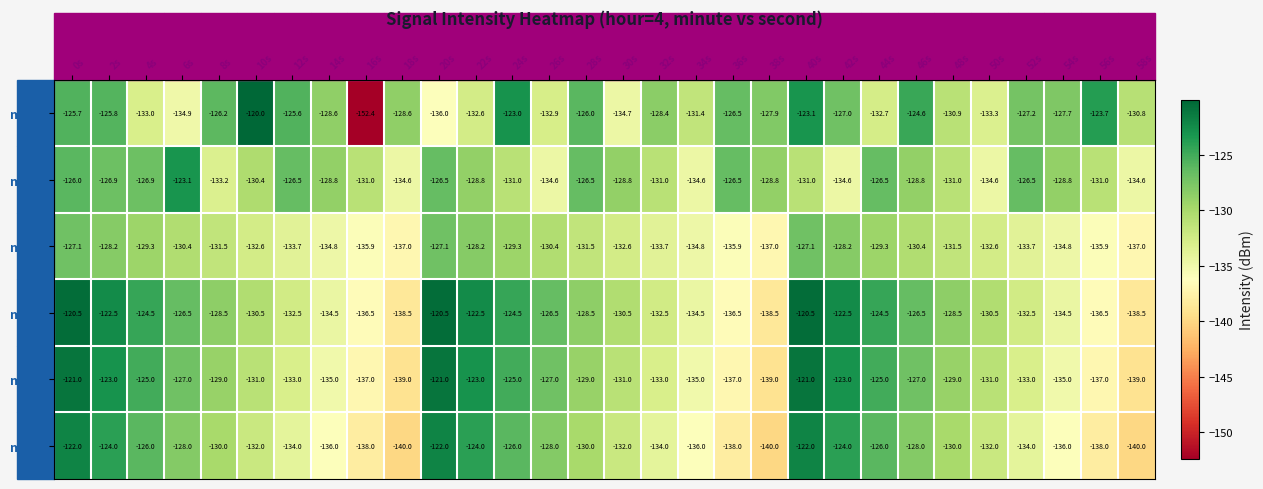

What is the spread (max minus min) of values at 28s?

5.5